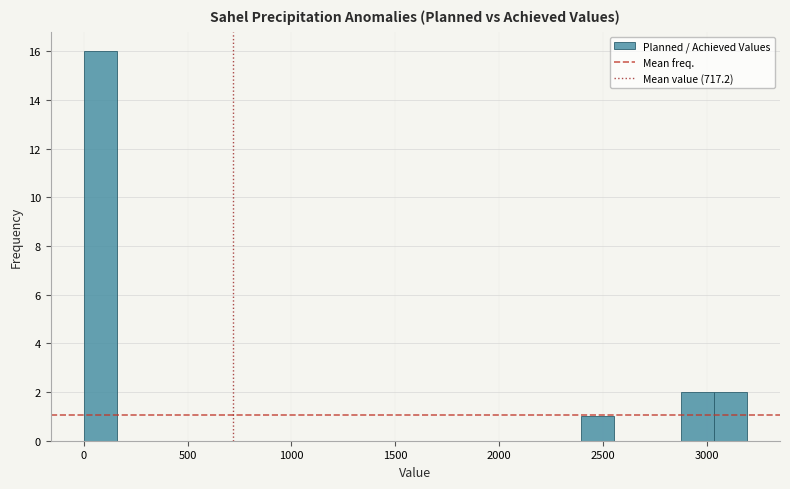

Read against the x-axis, roughly where is the centre of the tallest bar?

100